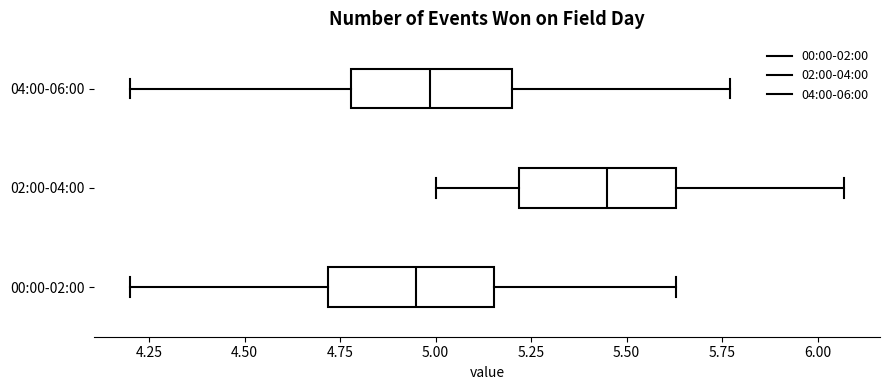

Reading bottom to top, transcribe this box plot: for each box, give where its median line is, the range the box spans, and where its two whiskers end, as read against the x-axis. The values are not printed on the chart, so give them approximately, as read against the axis.

00:00-02:00: median 4.95, box 4.70 to 5.15, whiskers 4.20 to 5.65
02:00-04:00: median 5.45, box 5.20 to 5.65, whiskers 5.00 to 6.05
04:00-06:00: median 5.00, box 4.80 to 5.20, whiskers 4.20 to 5.75